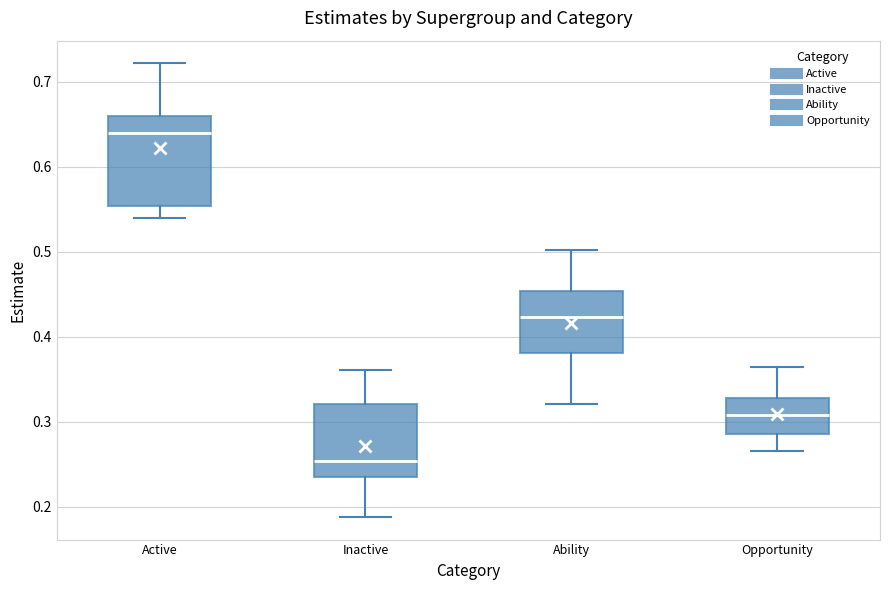

Which box has the highest median line?

Active